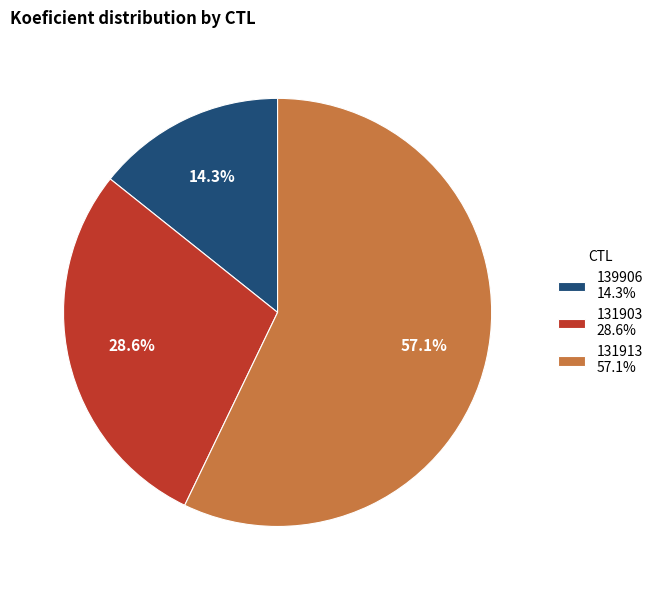

Rank the categories by value from lowest to highest.

139906, 131903, 131913